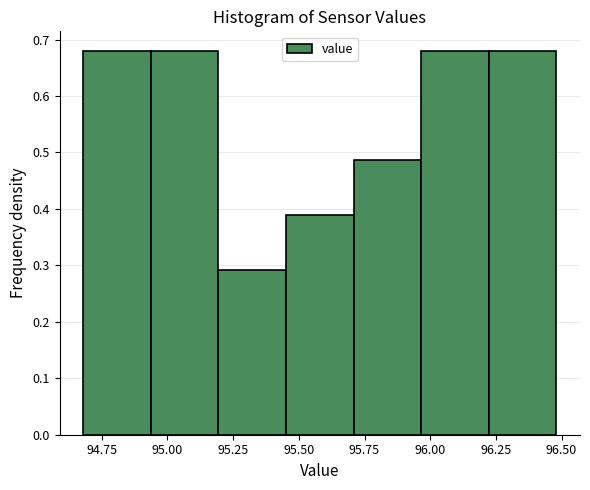

What is the height of the bar covering 95.45 to 95.70 on the x-axis? Neither the bar edges nor the heights are printed on the chart, so give them approximately, as read against the axes.

0.39